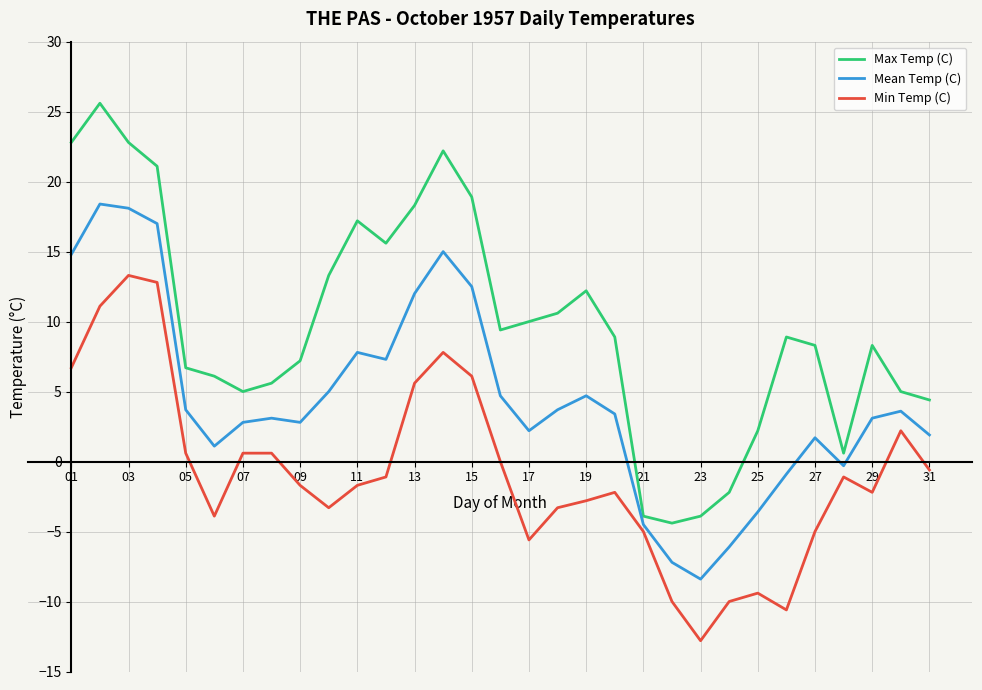

Which series has the largest range (max minus min)?

Max Temp (C)